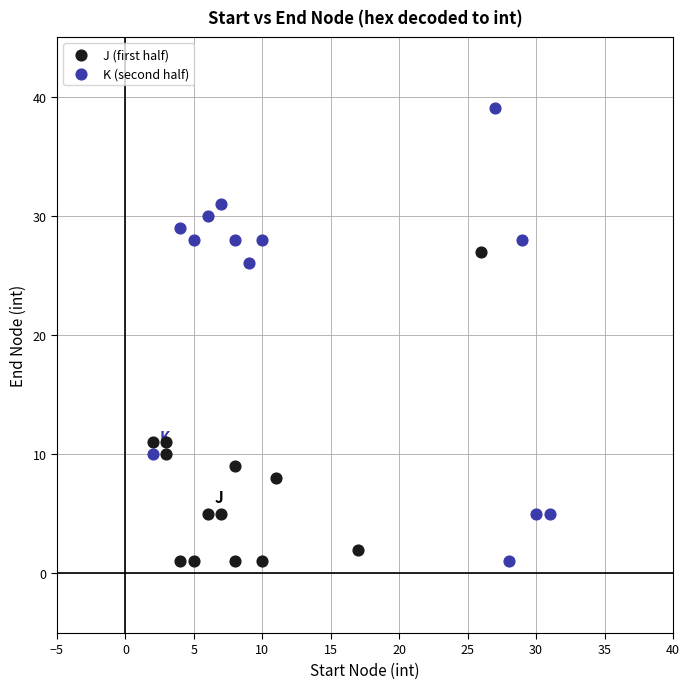

Which series reaches the maximum Y coordinate?

K (second half)